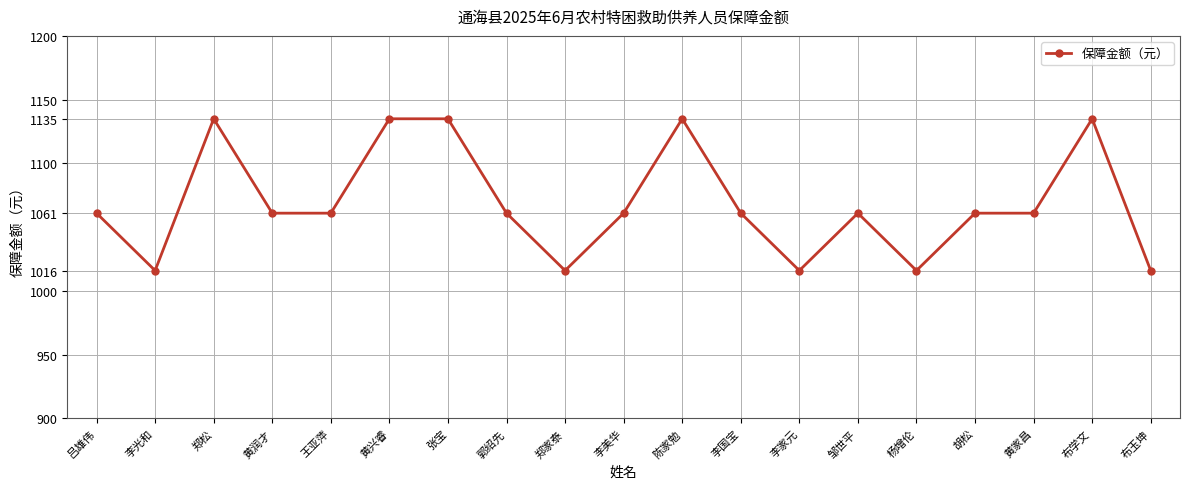

What position from the left is 郑松?

3